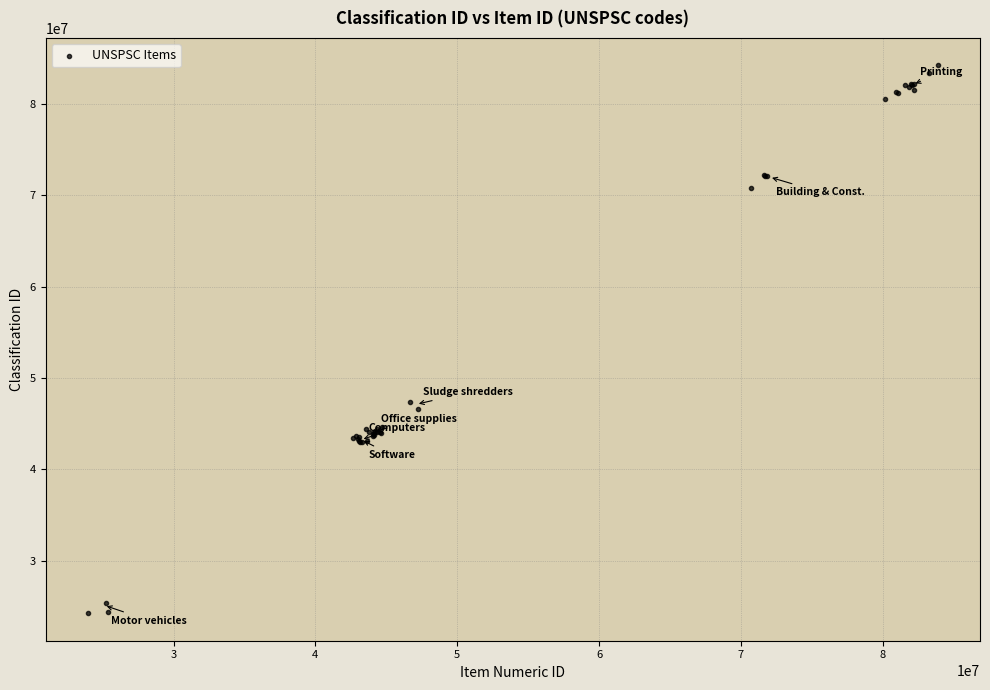

What Y value in the scatter plot is closest to 54222983?

47394190.5